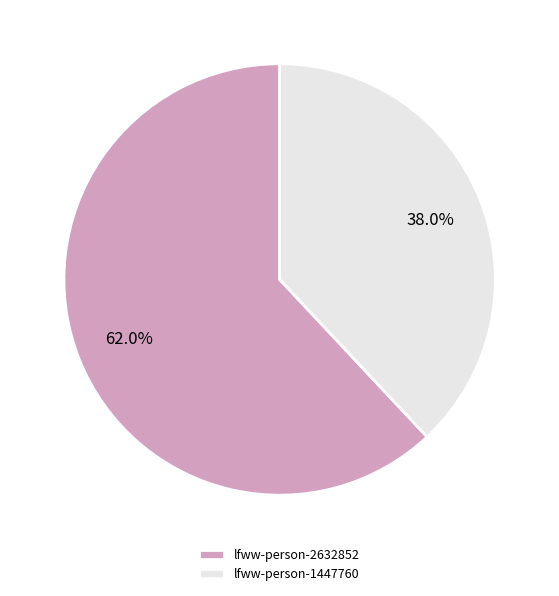

How many segments does this pie chart have?

2